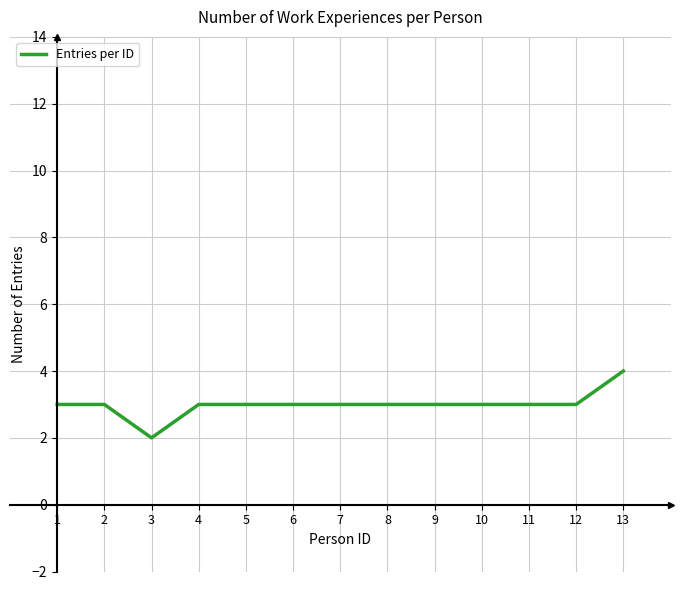

The value at 1 is 4. True or false?

False